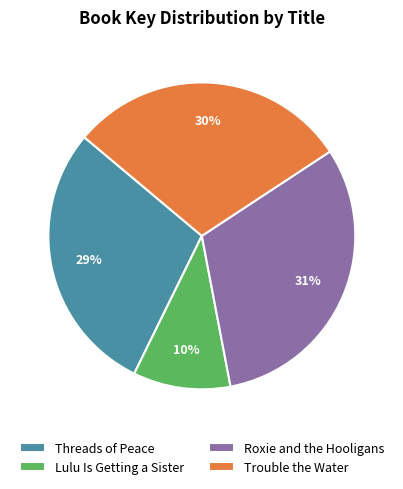

Between Trouble the Water and Lulu Is Getting a Sister, which is larger?

Trouble the Water